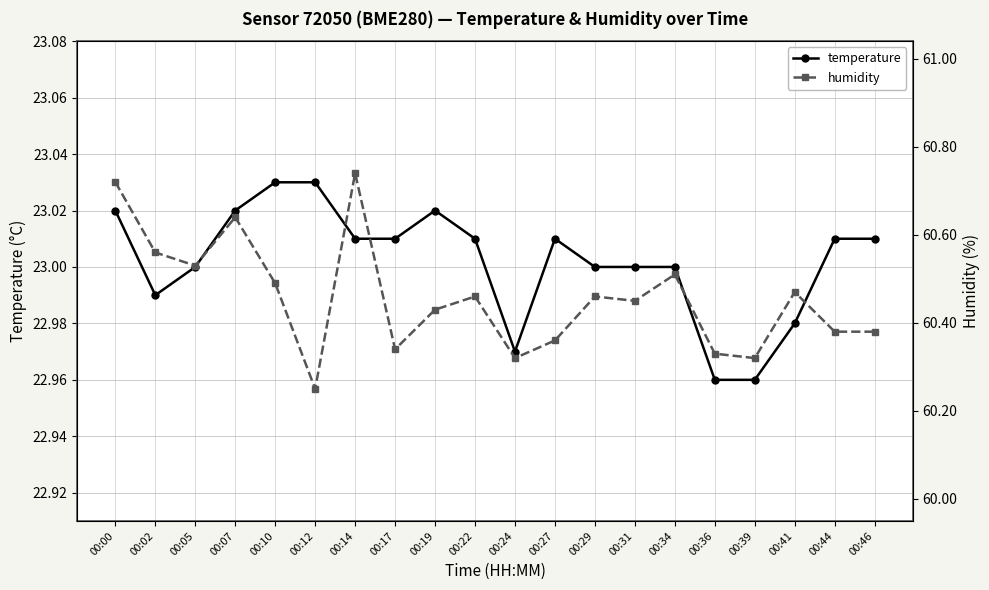

How many interior local peaks does the temperature series have?

2